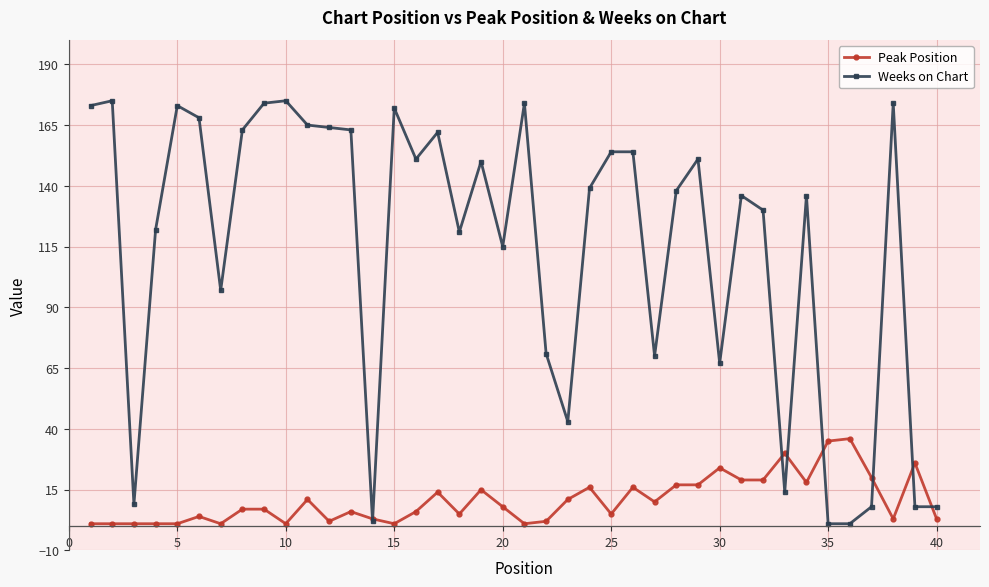

Which series has the largest range (max minus min)?

Weeks on Chart